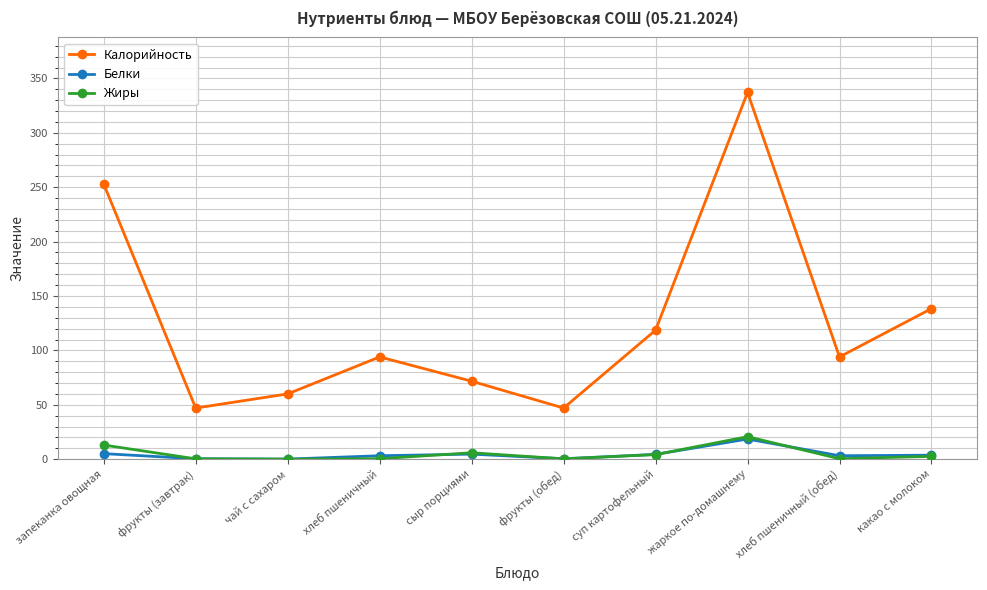

How many values in the Жиры series exceed 2?

5